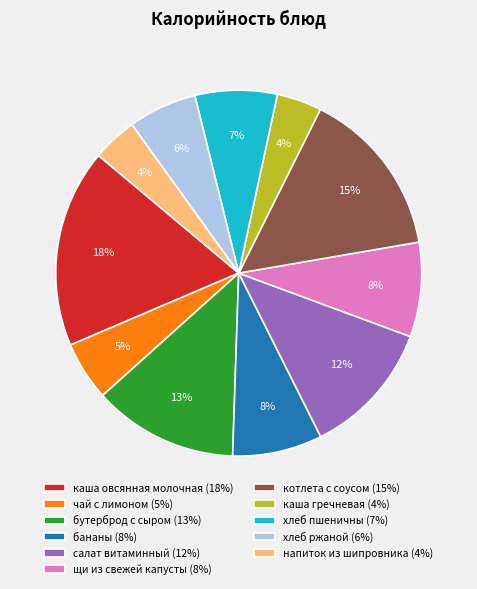

To the nearest percent, what is the difference between the щи из свежей капусты and хлеб пшеничны slice percentages?

1%